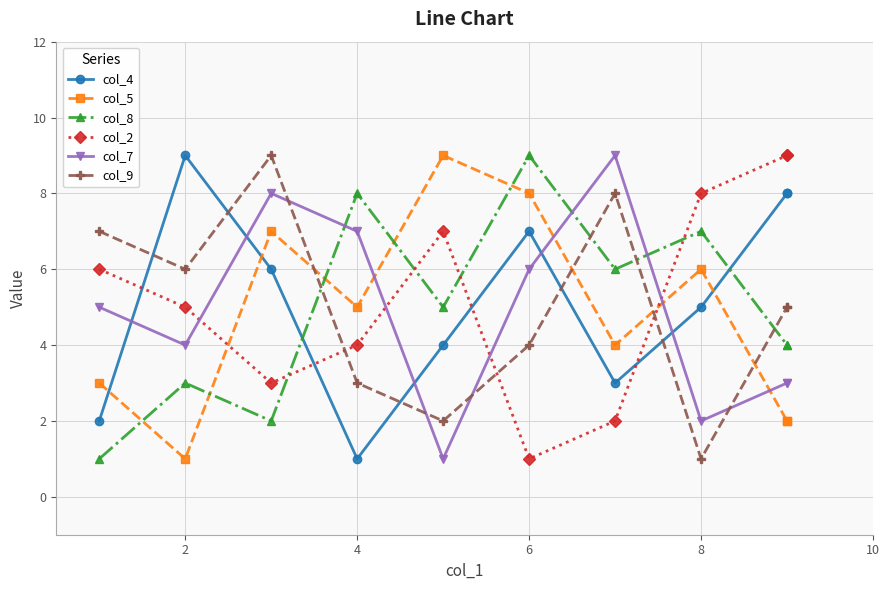

True or false: col_8 and col_4 cross at least once.

True